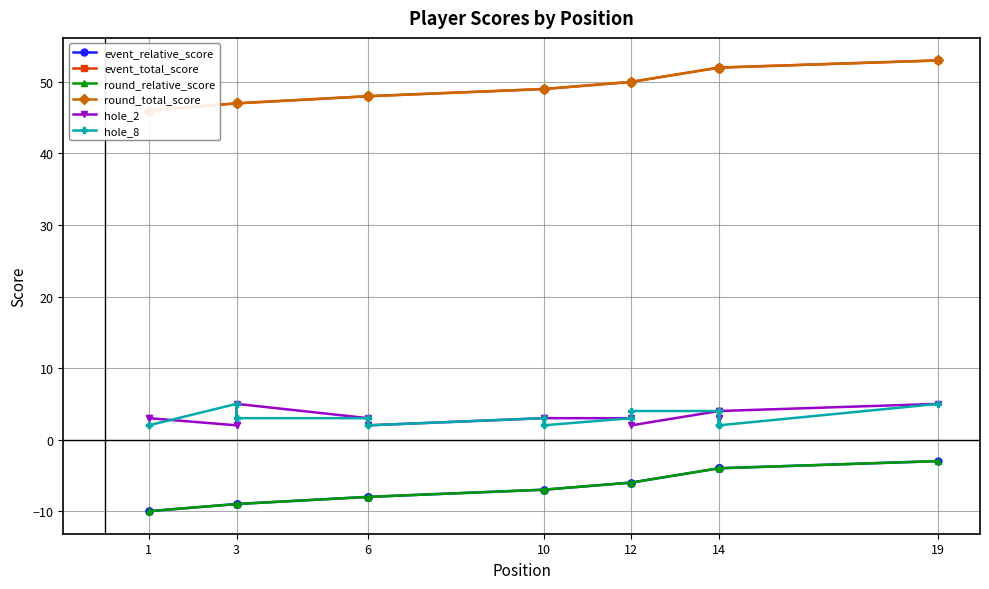

What is the minimum value shown in the chart?

-10